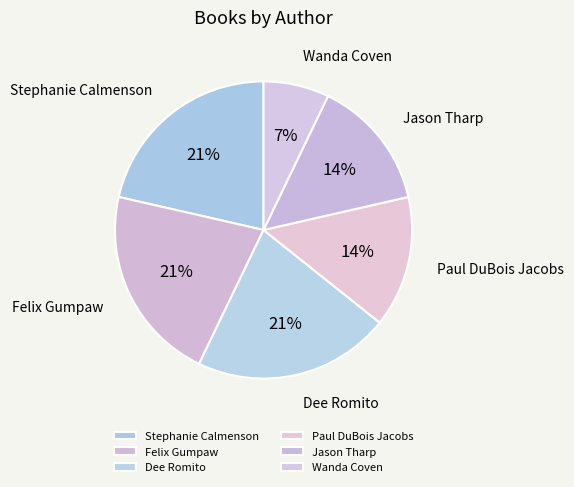

Which has a higher value, Dee Romito or Wanda Coven?

Dee Romito